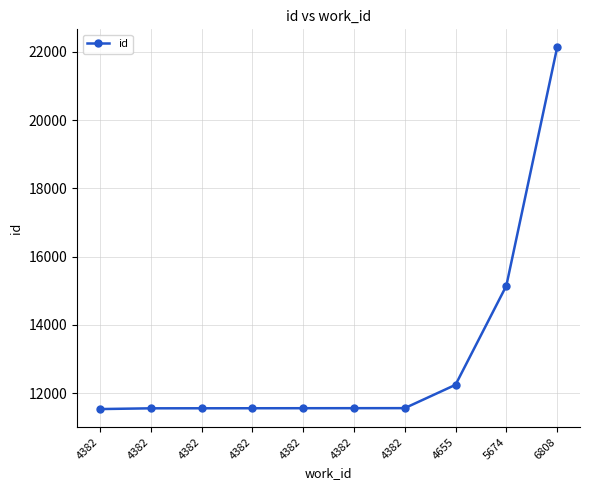

Reading right to left, list all the values displayed in this chart.

22129	15144	12242	11558	11557	11556	11555	11554	11553	11531